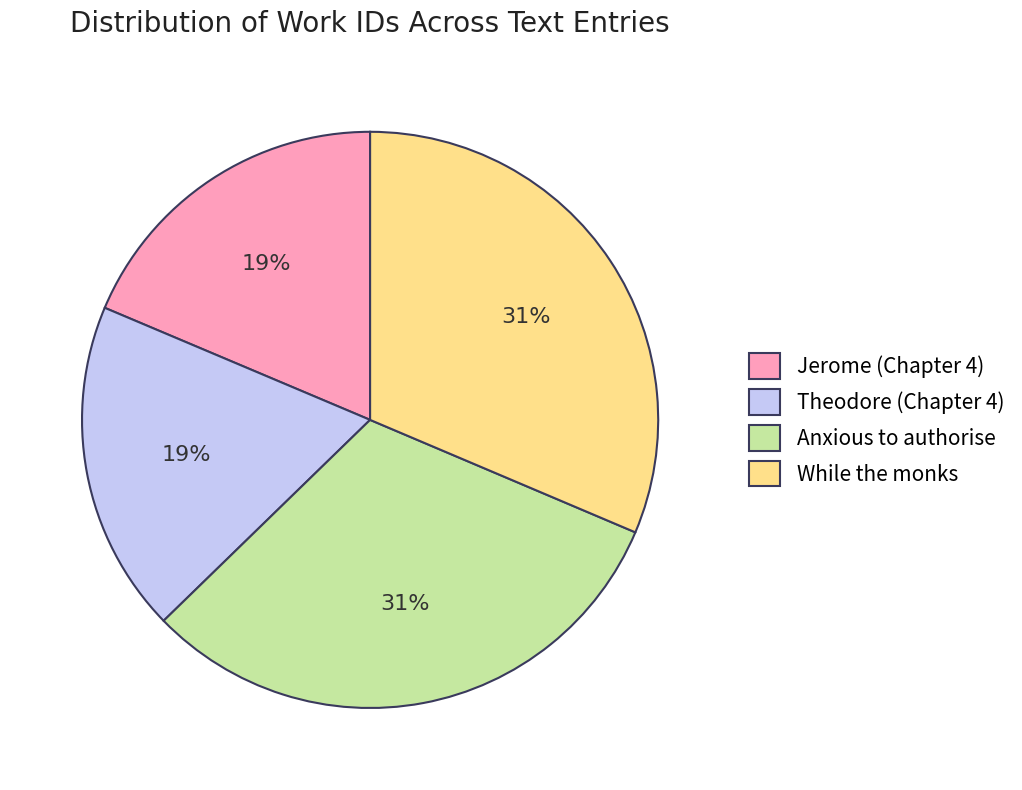

Does any single category account for the majority?

No